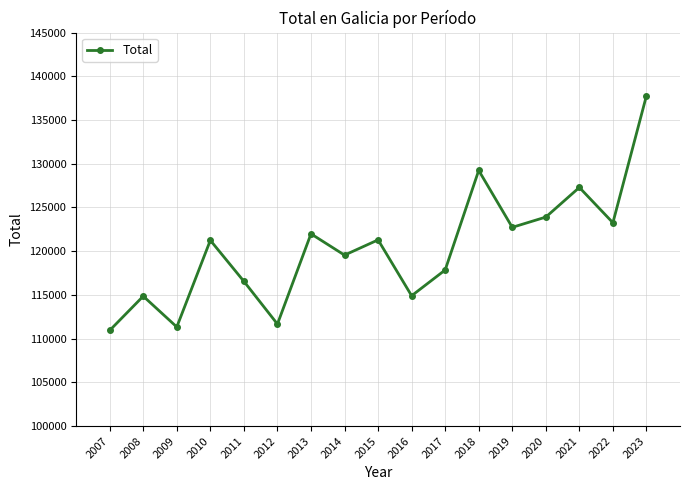

What is the difference between the maximum and second lowest values?

26453